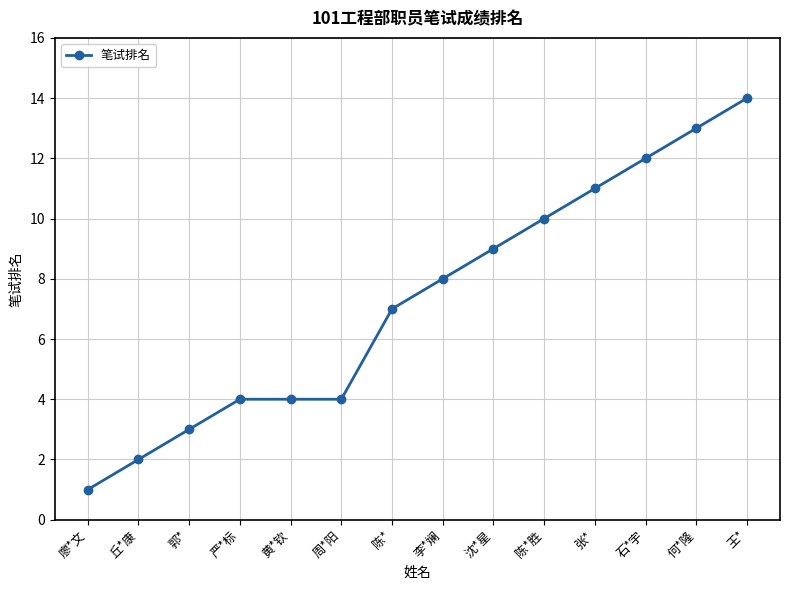

Is this an area chart (filled region under the line)?

No